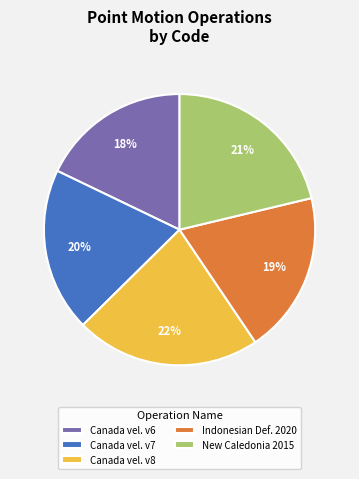

Does Canada vel. v7 represent more than half of the total?

No